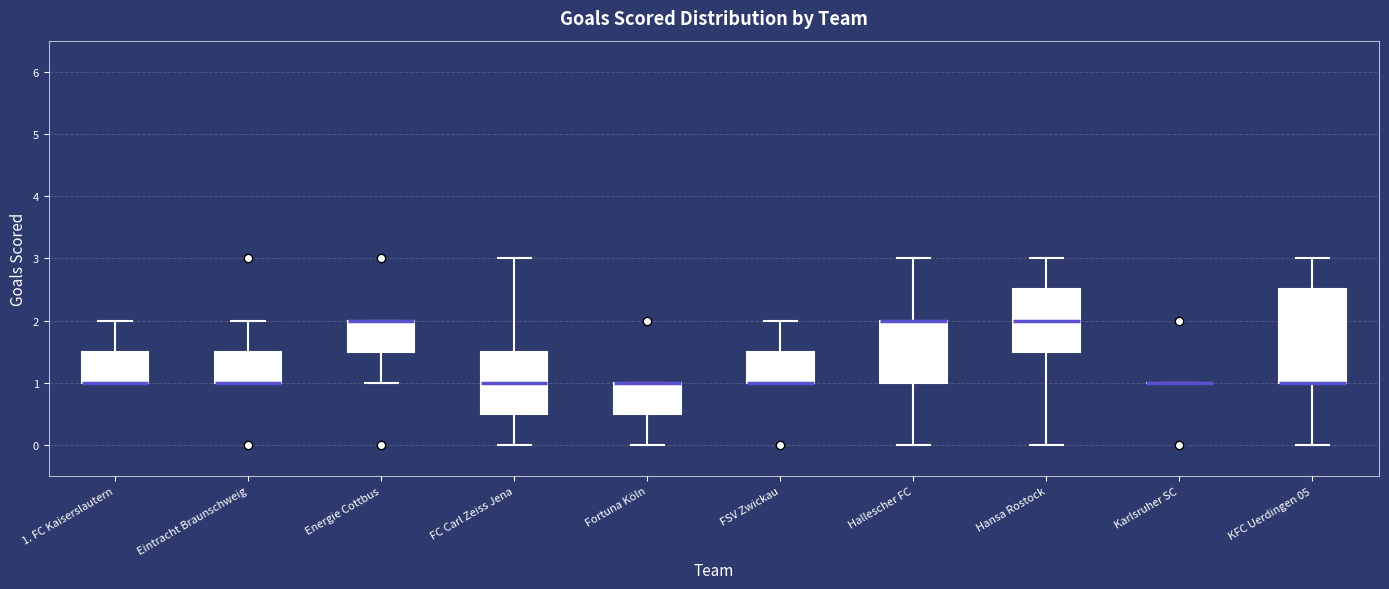

Comparing the boxes themselves (not the whiskers), which one is the tallest?

KFC Uerdingen 05